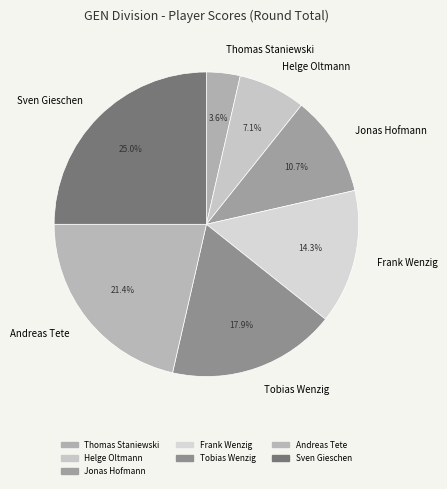

To the nearest percent, what is the combined percentage of Tobias Wenzig and Helge Oltmann?

25%